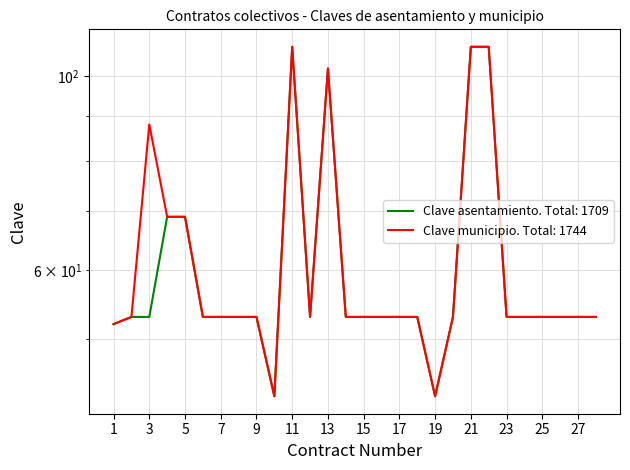

Which series has the widest spread of values?

Nombre del asentamiento humano